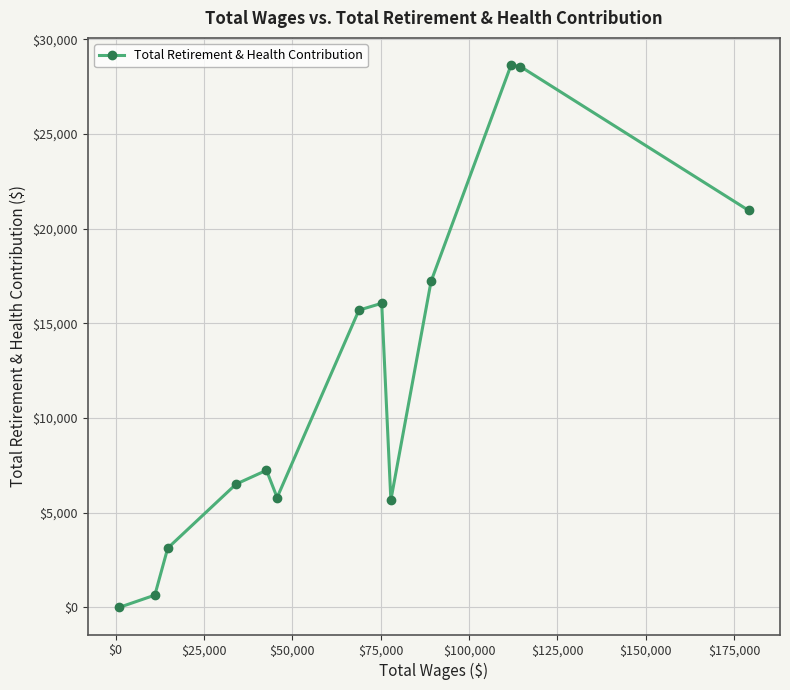

What is the sum of all values?

156115